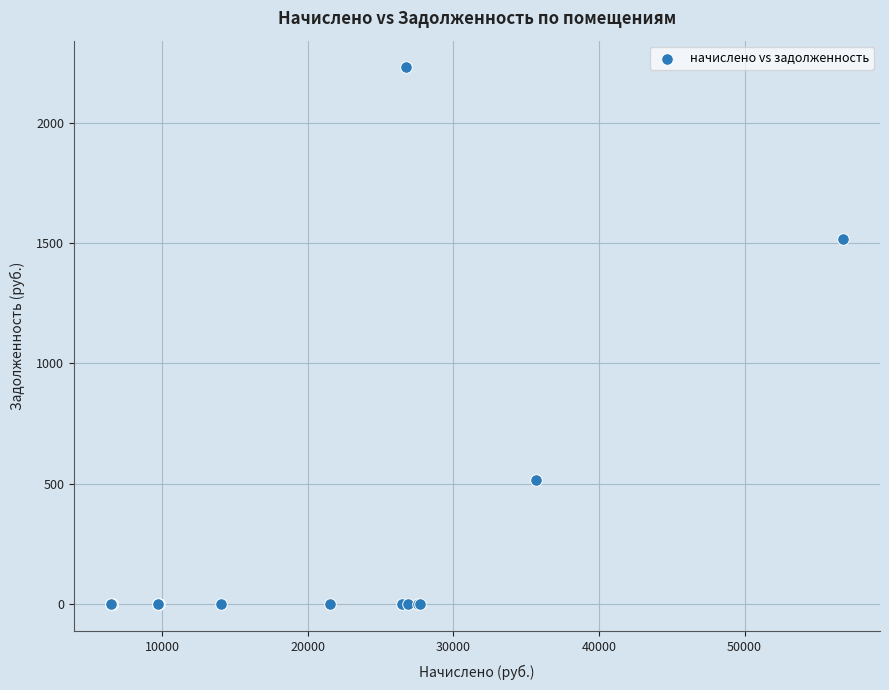

What Y value in the scatter plot is closest to 1114?

1515.1